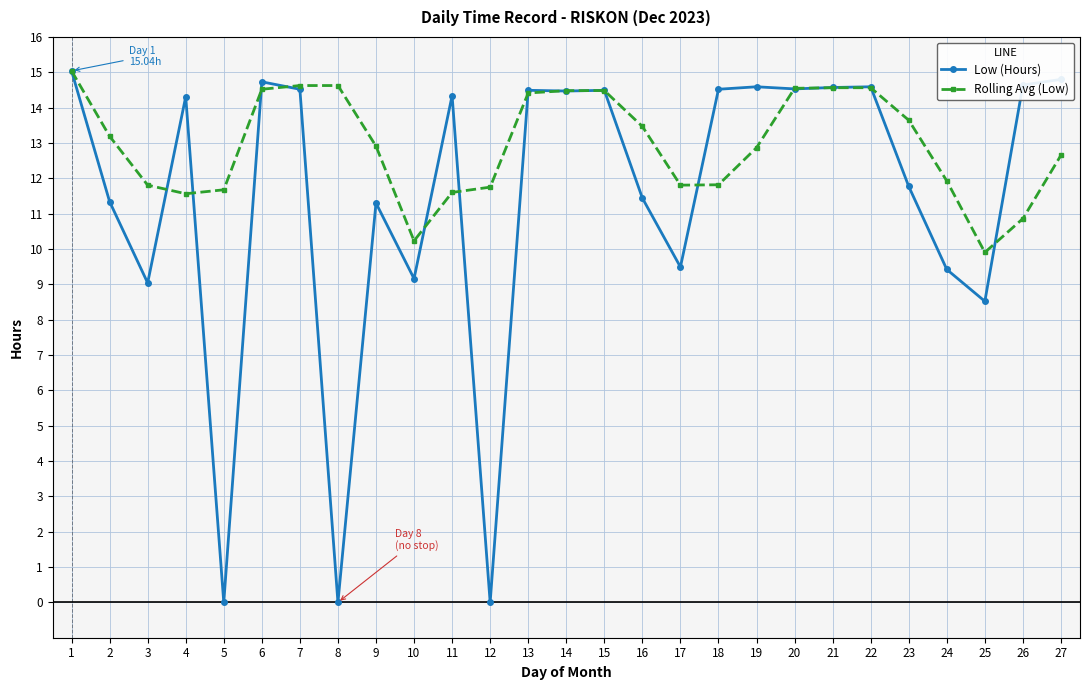

How many data points in Rolling Avg (Low) are above 12?

16